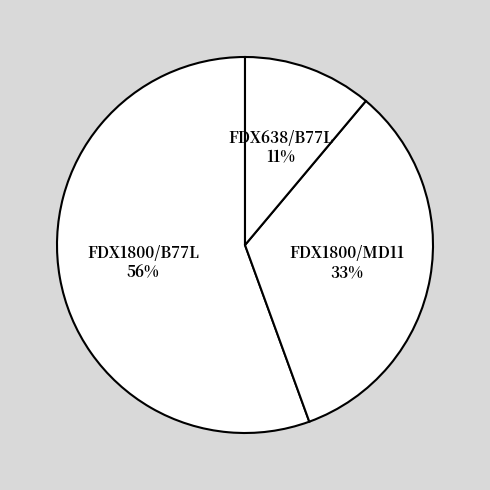

How many segments does this pie chart have?

3